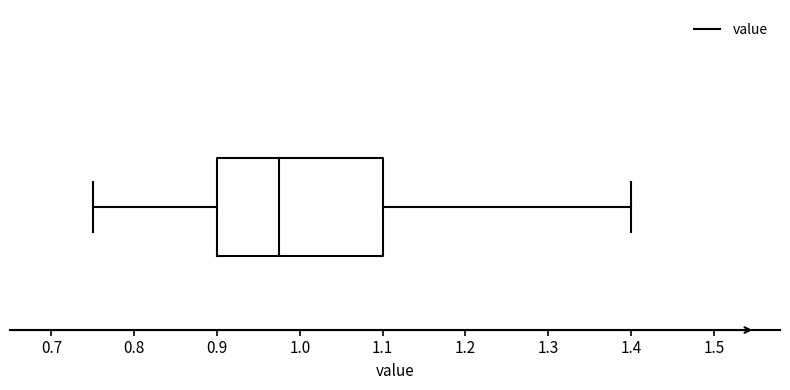

Read this box plot against the x-axis: the position of the median line, the range covered by the box, and the ends of both whiskers. The values are not printed on the chart, so give them approximately, as read against the axis.

median 0.98, box 0.90 to 1.10, whiskers 0.75 to 1.40